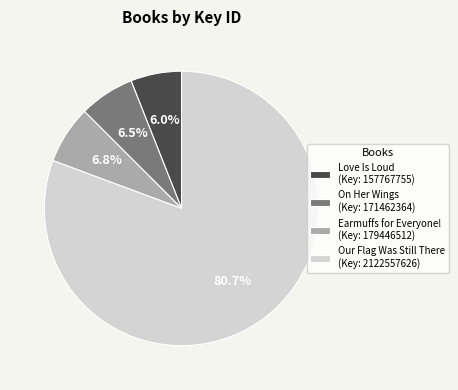

To the nearest percent, what percentage of the pie is Love Is Loud?

6%